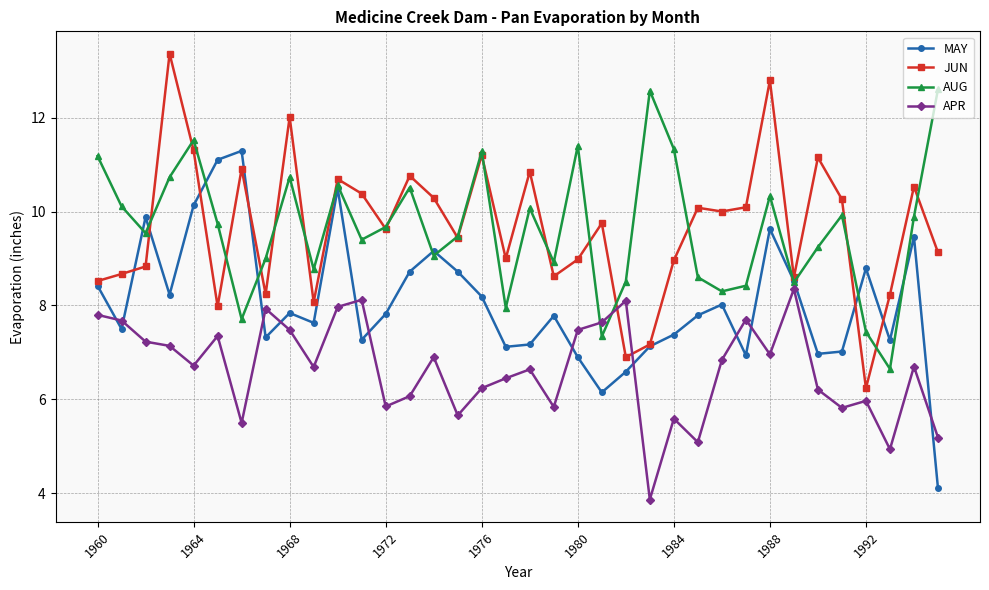

True or false: APR and MAY intersect in this chart.

True